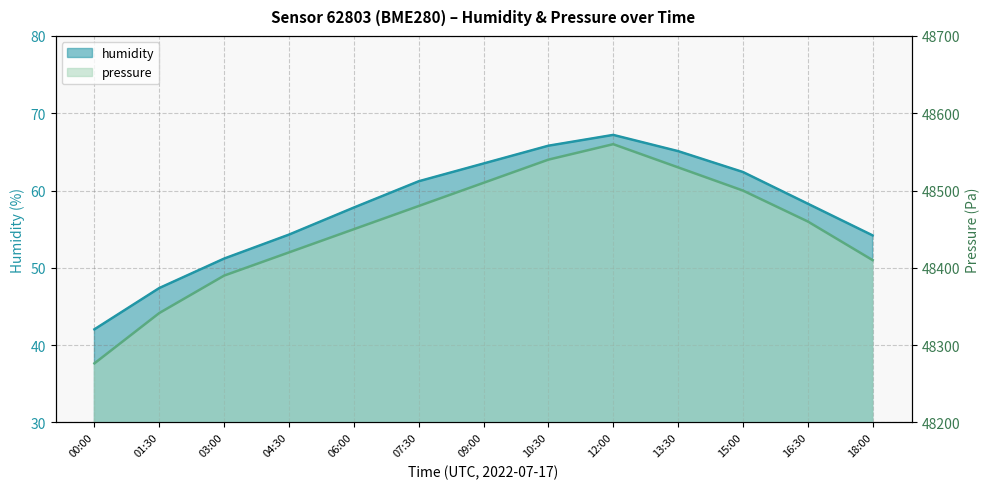

What is the maximum value shown in the chart?

48560.0